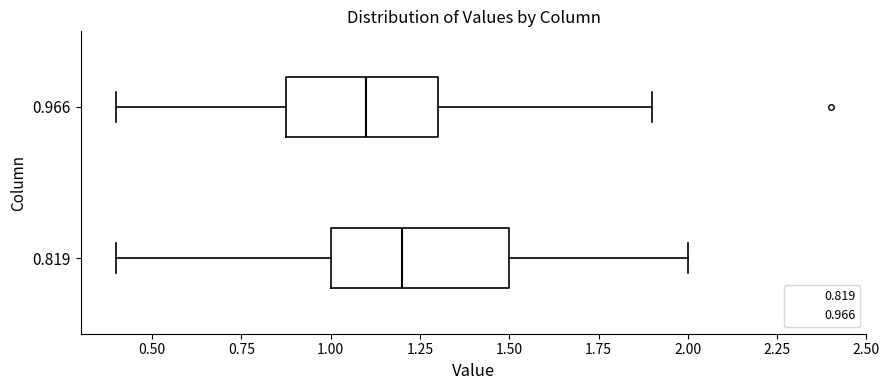

Where does the left whisker of the box at y = 0.966 end on the x-axis? The values are not printed on the chart, so give them approximately, as read against the axis.

0.4